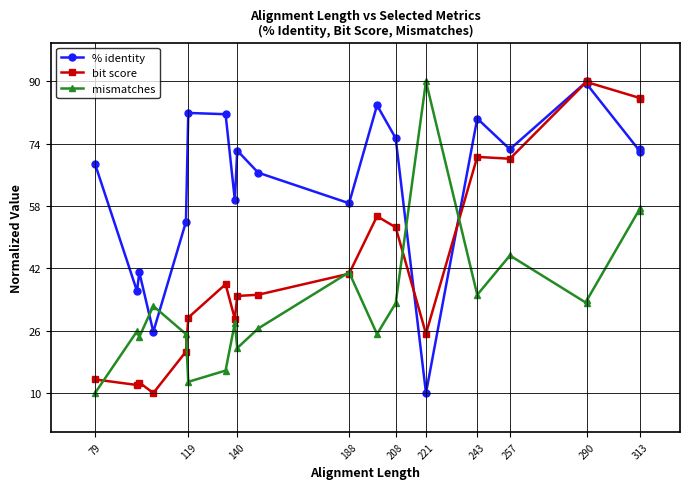

Which series ends up on top after the final intersection of % identity and bit score?

bit score